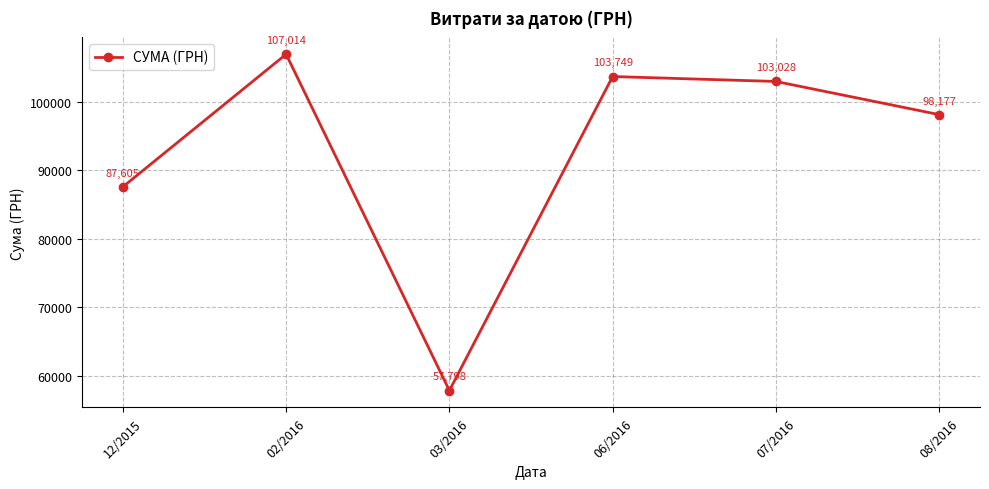

True or false: the data shows 67890.0 at 08/2016.

False